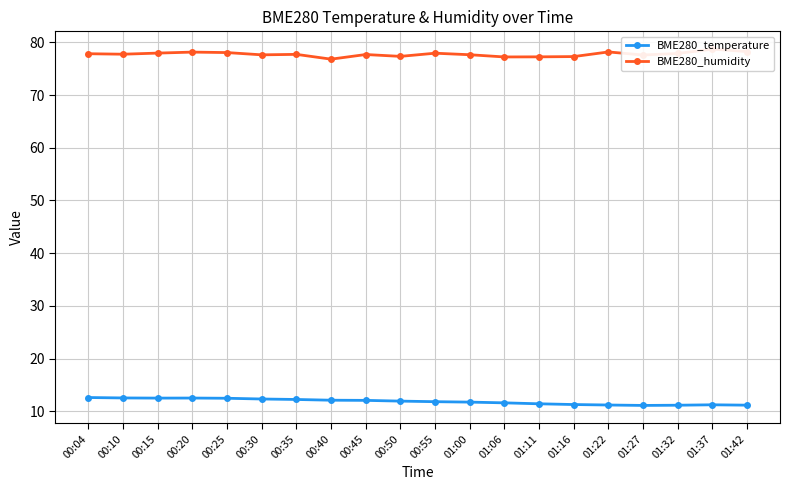

List the series in order of their peak value, lowest first.

BME280_temperature, BME280_humidity